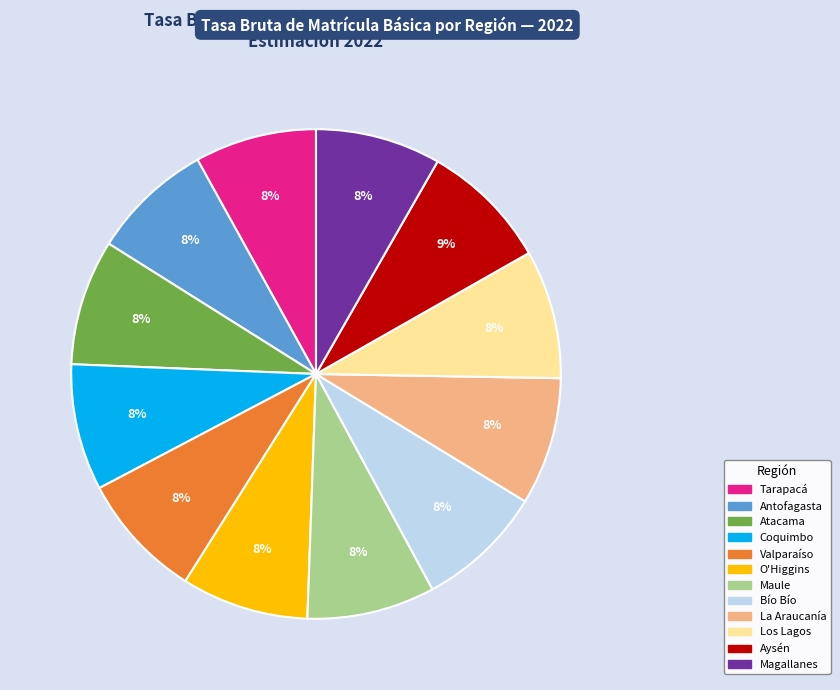

To the nearest percent, what is the average slice percentage?

8%